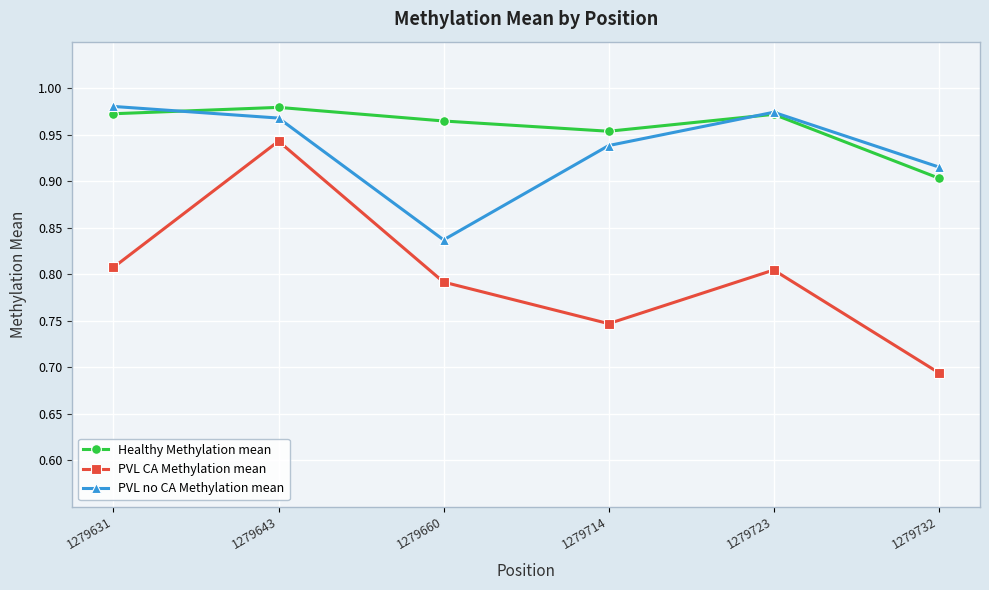

At which label does Healthy Methylation mean reach its minimum?

1279732